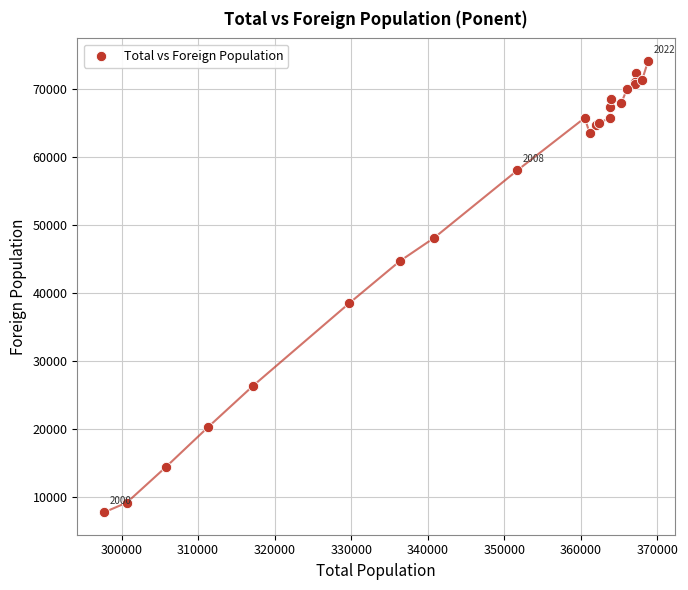

What Y value in the scatter plot is closest to 40889?

38409